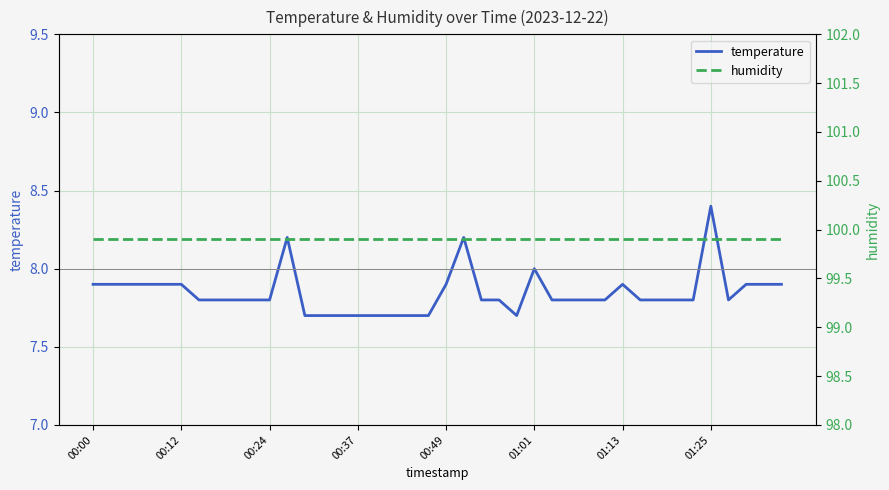

The value of temperature at 01:25 is 8.4. True or false?

True